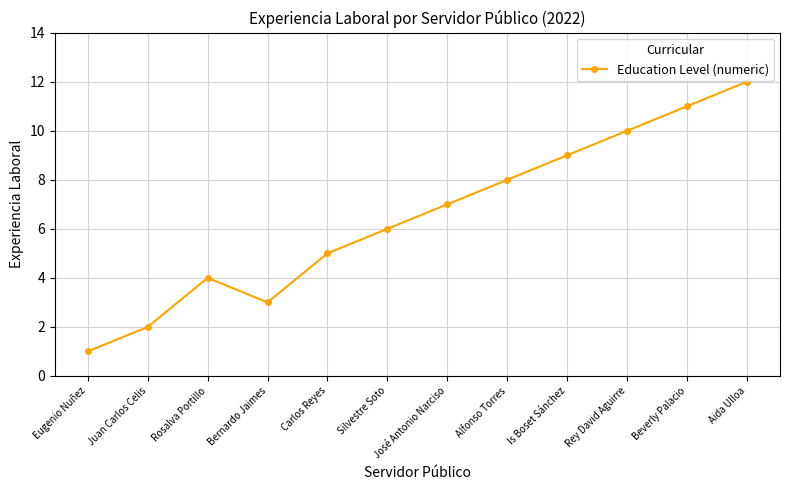

What is the label of the 4th point from the right?

Is Boset Sánchez